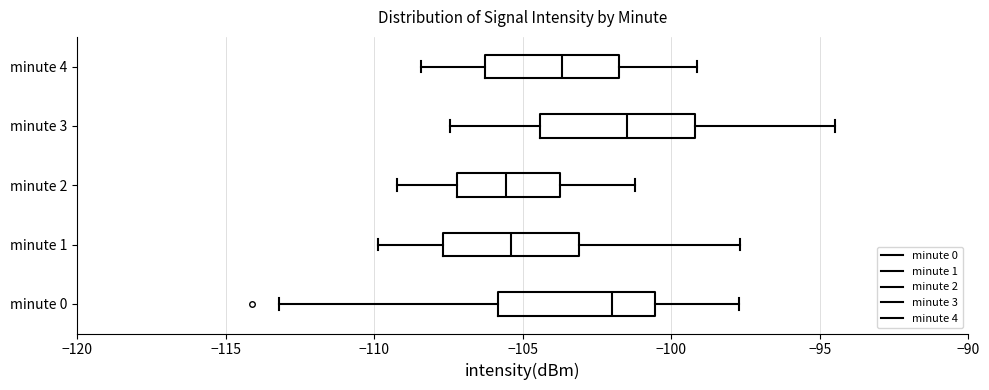

Which box has the furthest to the right median line?

minute 3